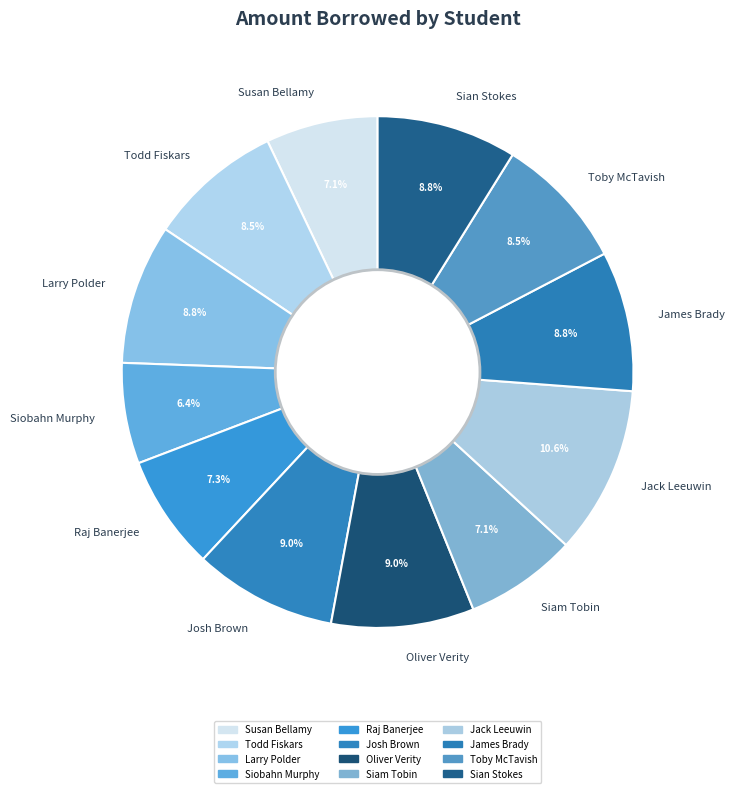

To the nearest percent, what portion does Siobahn Murphy represent?

6%